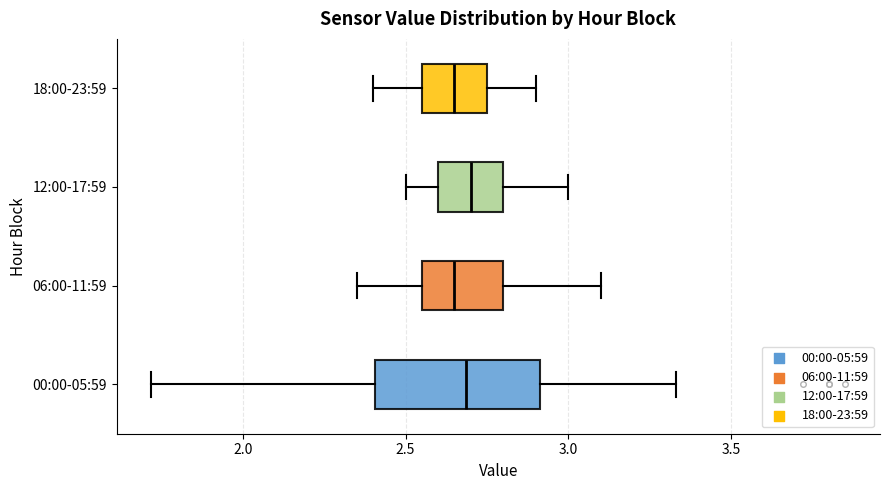

Where does the left whisker of the box for 12:00-17:59 end on the x-axis? The values are not printed on the chart, so give them approximately, as read against the axis.

2.50